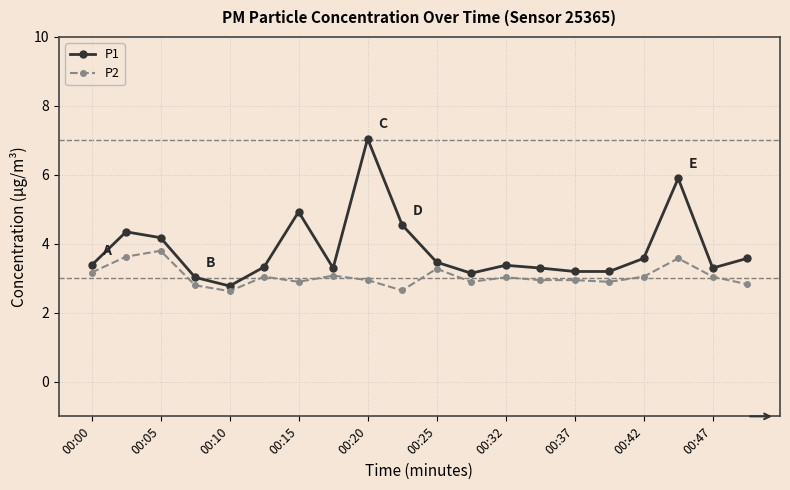

Rank the series by their average value, from lowest to highest.

P2, P1